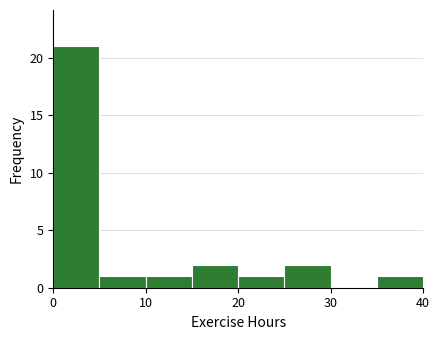

Over which range of the x-axis is the bar tallest?

0 to 5